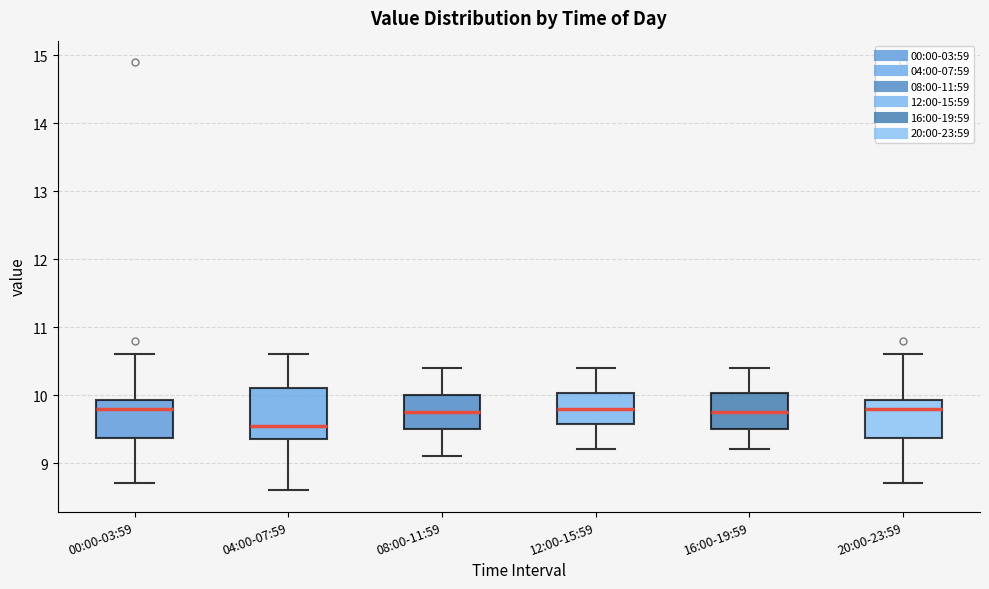

Where does the median line of the box for 12:00-15:59 sit on the y-axis? The values are not printed on the chart, so give them approximately, as read against the axis.

9.8